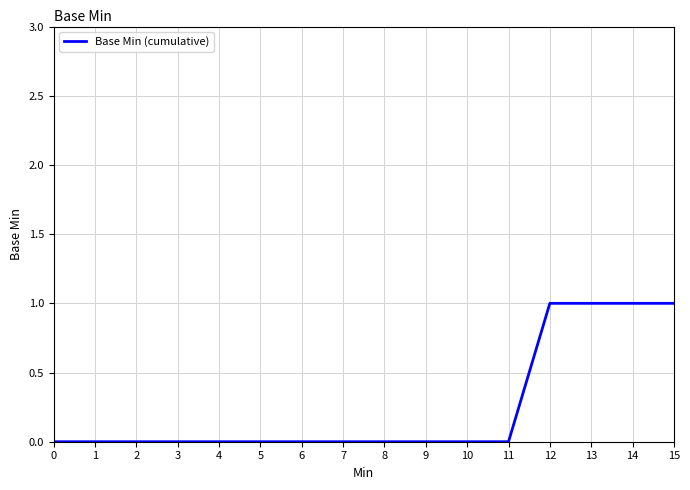

The value at 12 is 1. True or false?

True